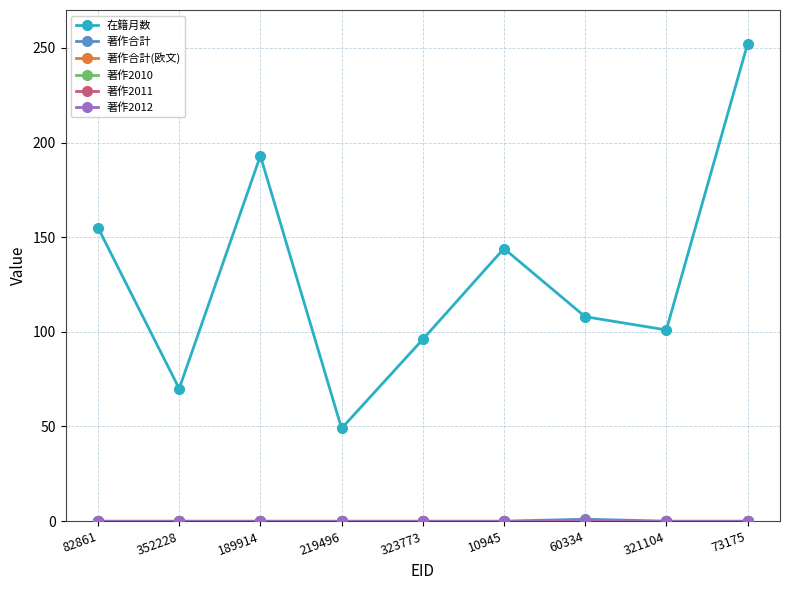

What is the spread (max minus min) of values at 60334?

108